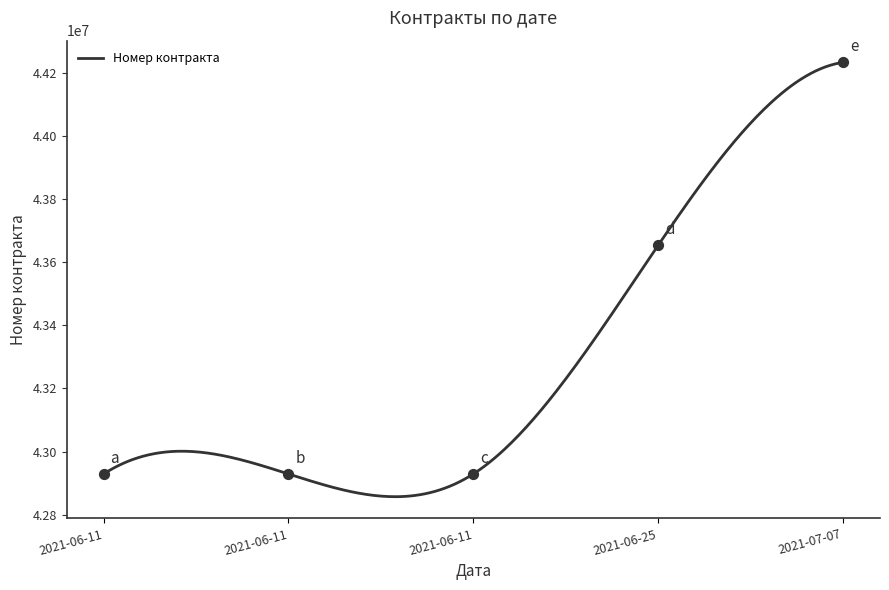

Which has a higher value, 2021-06-11 or 2021-07-07?

2021-07-07